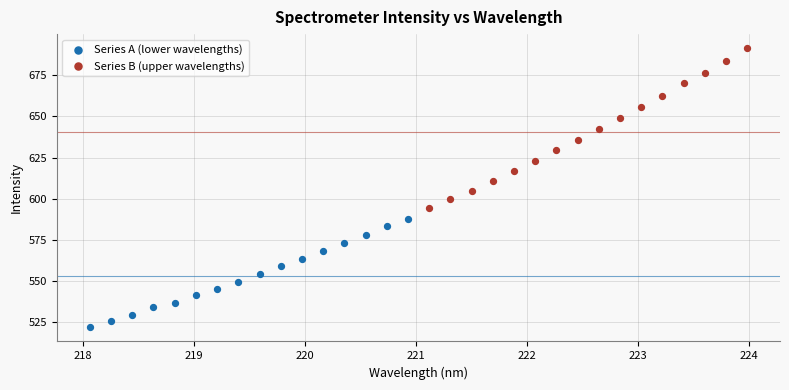

Which series has the largest Y range (max minus min)?

Series B (upper wavelengths)